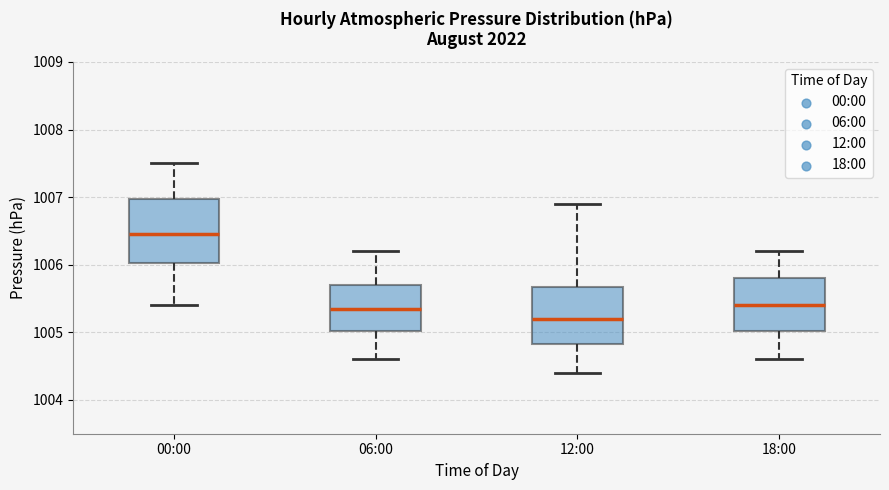

Where is the upper edge of the box for 18:00 on the y-axis? The values are not printed on the chart, so give them approximately, as read against the axis.

1005.8